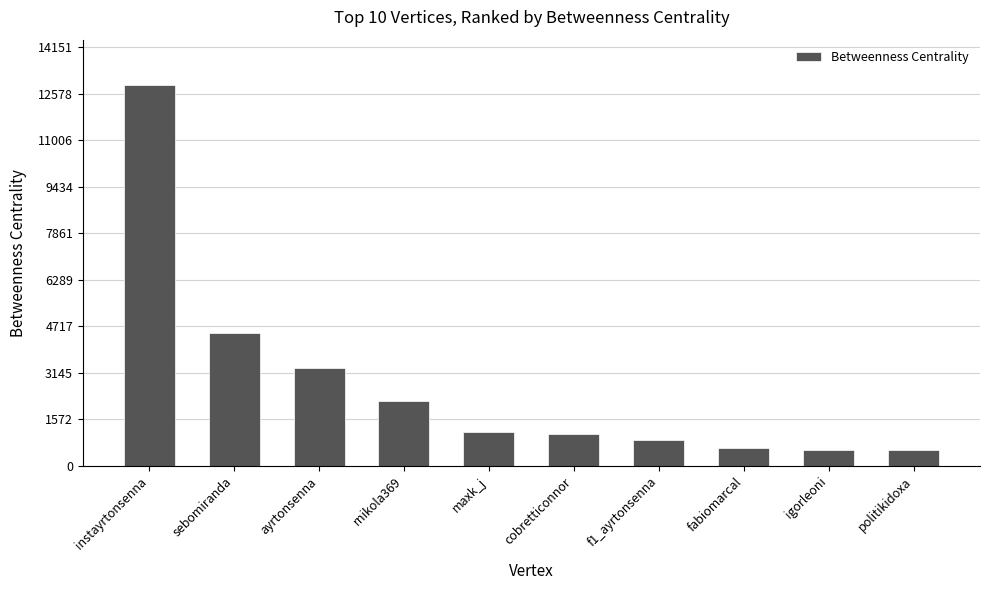

What value does the data have at igorleoni?

532.4